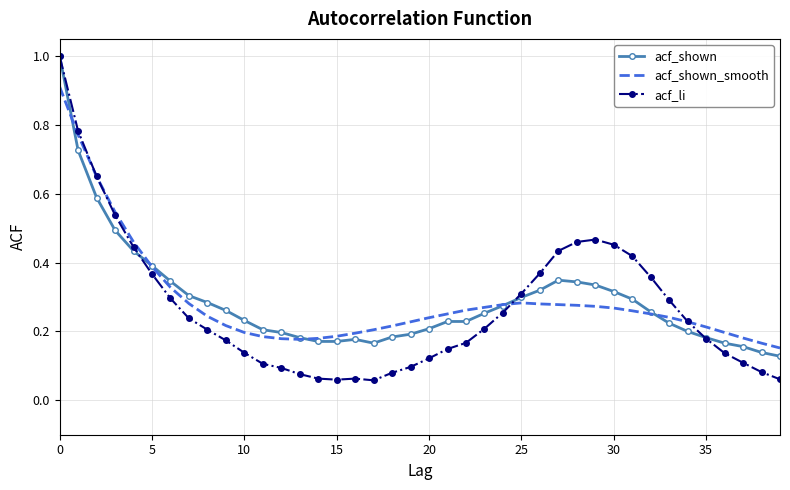

What is the maximum value for acf_shown_smooth?

0.9